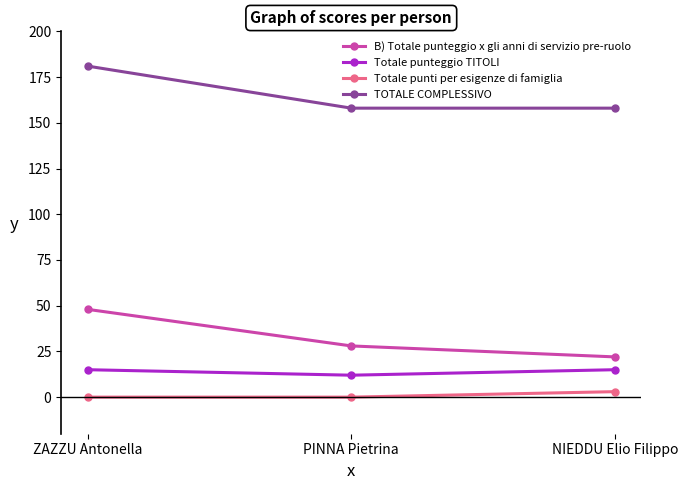

What is the label of the 3rd point from the right?

ZAZZU Antonella